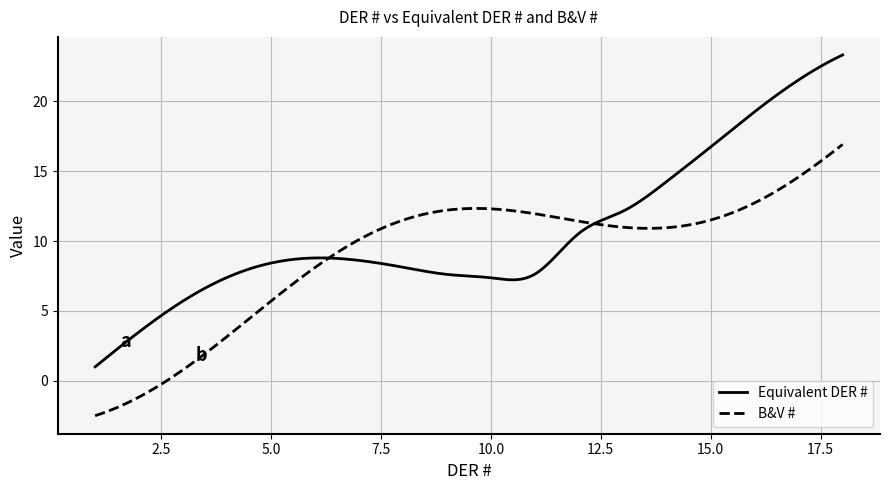

What is the minimum value for B&V #?

-2.5